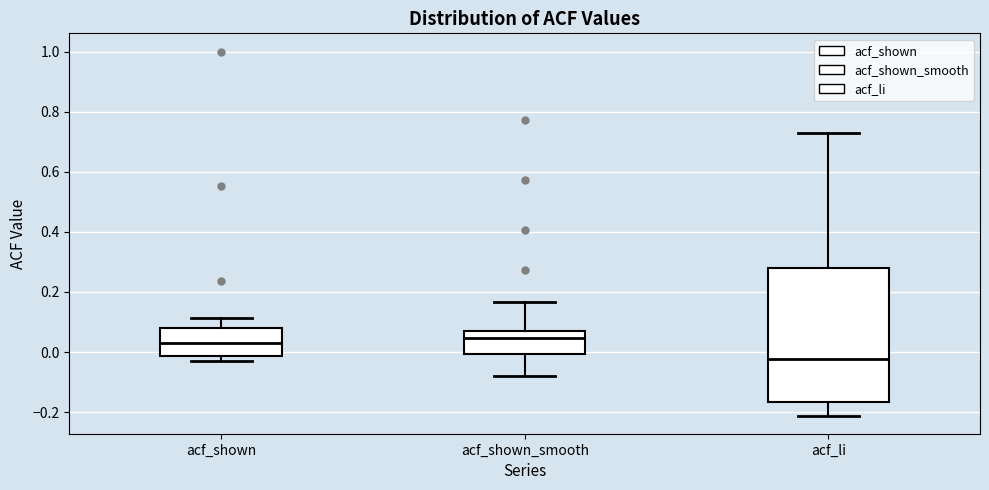

Comparing the boxes themselves (not the whiskers), which one is the tallest?

acf_li